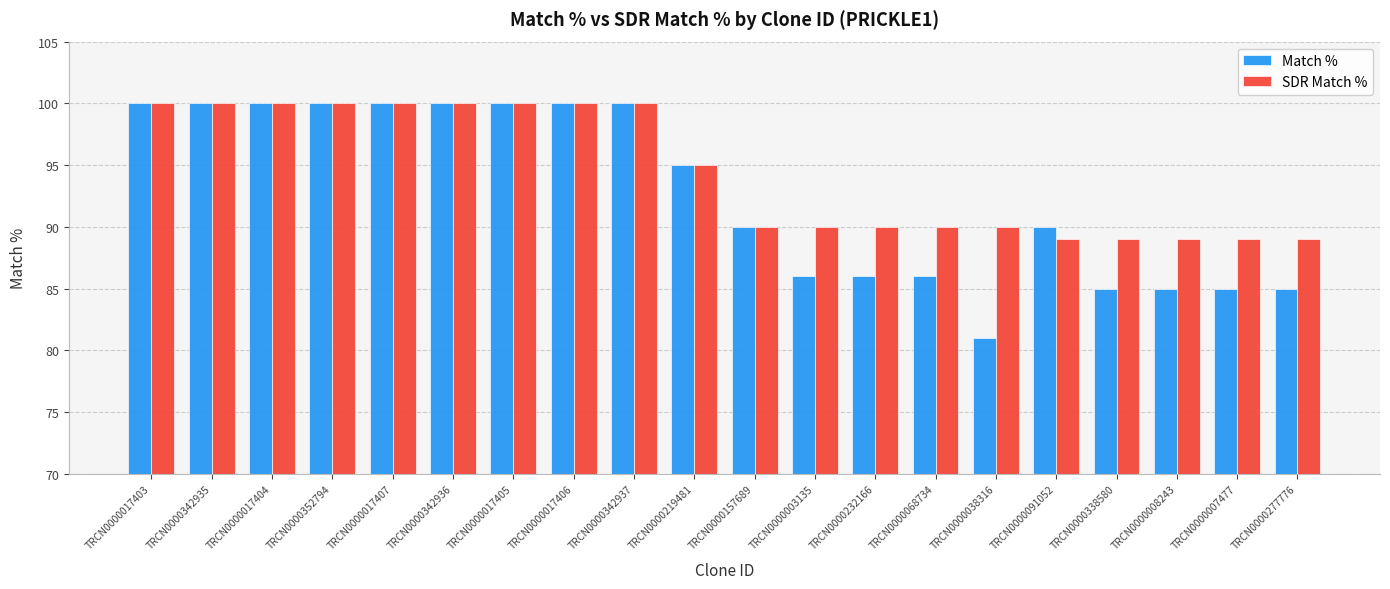

Which series has the largest total across all categories?

SDR Match %